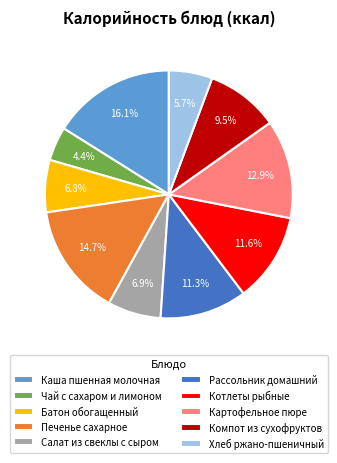

How many segments does this pie chart have?

10